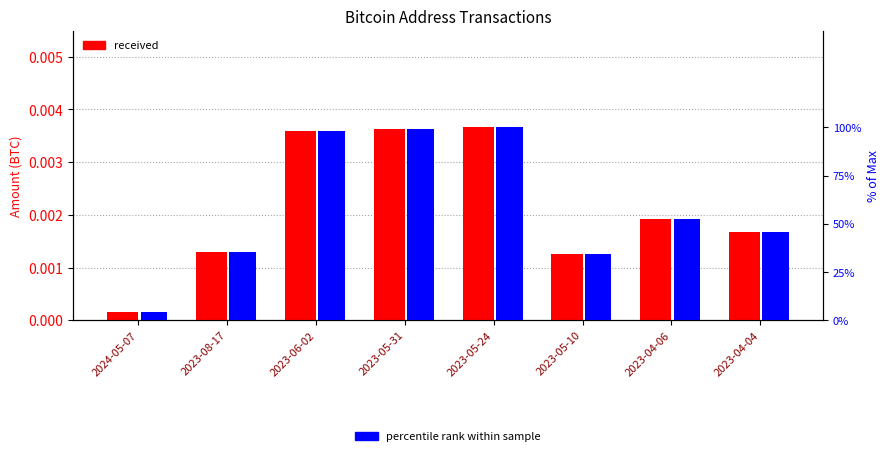

What is the total value across all series at 2023-05-24?

100.0